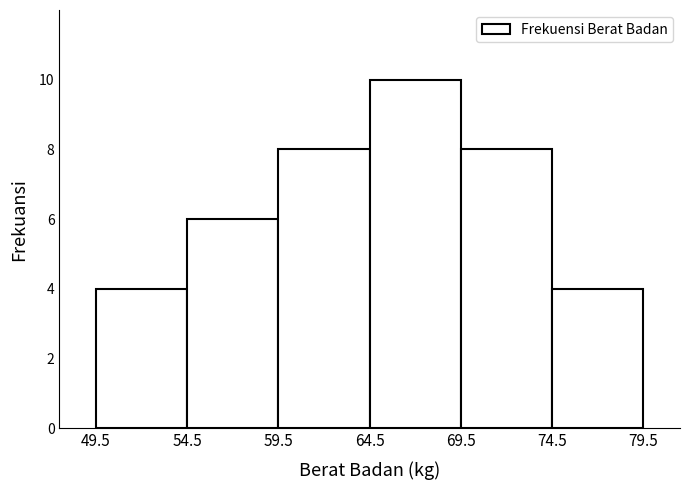

Reading left to right, transcribe this chart: for each bar, give the range it covers on the x-axis and its height. The values are not printed on the chart, so give them approximately, as read against the axis.

49.5 to 54.5: 4
54.5 to 59.5: 6
59.5 to 64.5: 8
64.5 to 69.5: 10
69.5 to 74.5: 8
74.5 to 79.5: 4